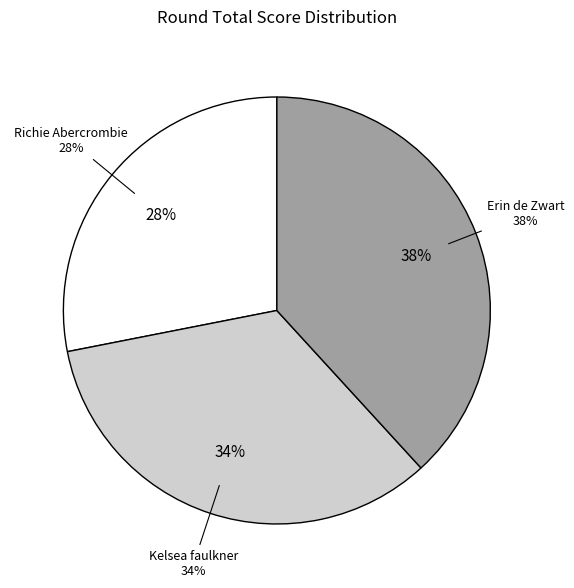

Does any single category account for the majority?

No